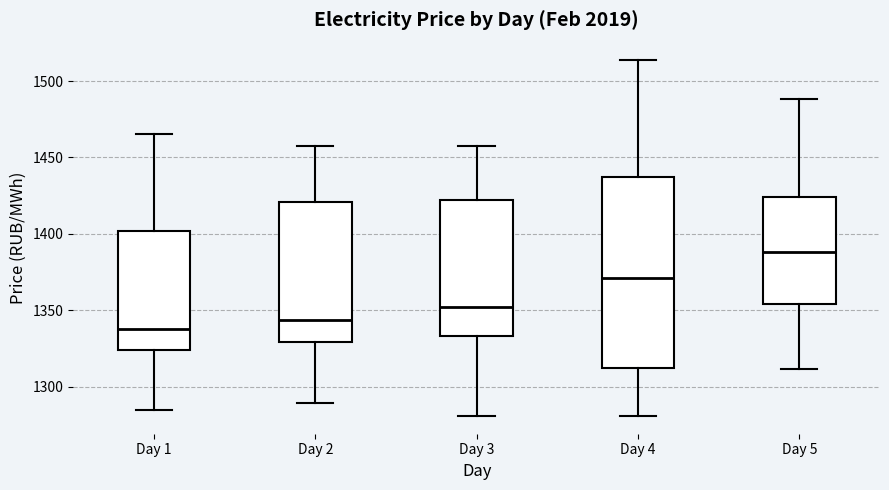

Where does the lower whisker of the box for Day 5 end on the y-axis? The values are not printed on the chart, so give them approximately, as read against the axis.

1310